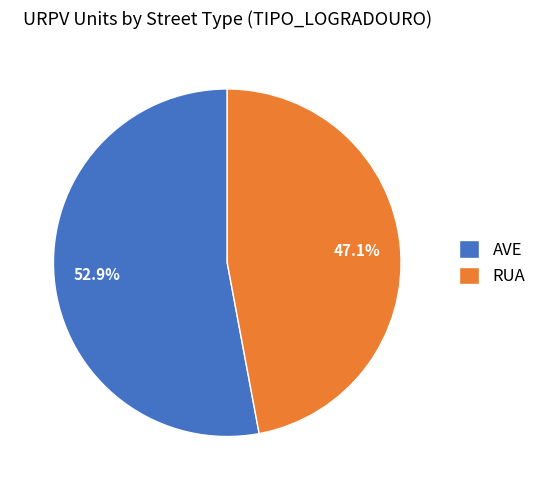

To the nearest percent, what is the average slice percentage?

50%